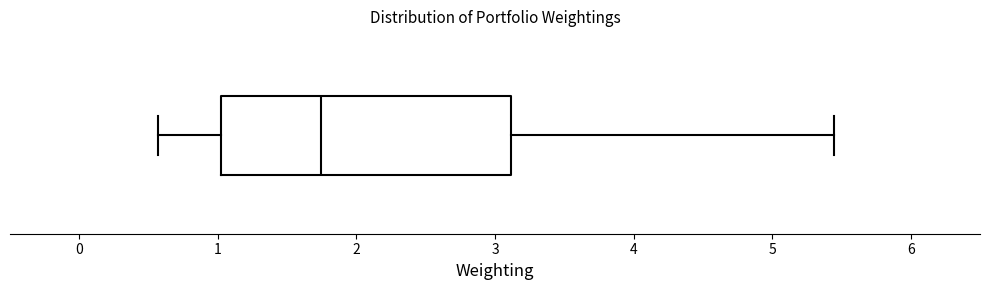

Read this box plot against the x-axis: the position of the median line, the range covered by the box, and the ends of both whiskers. The values are not printed on the chart, so give them approximately, as read against the axis.

median 1.7, box 1.0 to 3.1, whiskers 0.6 to 5.4